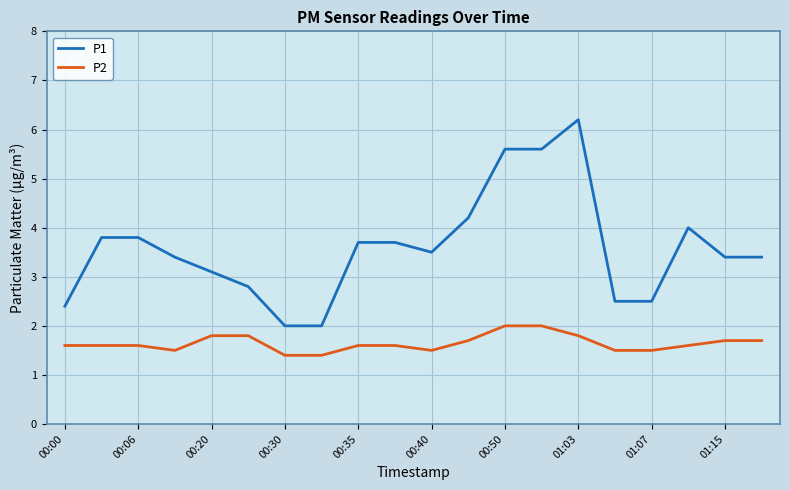

List the series in order of their peak value, highest first.

P1, P2